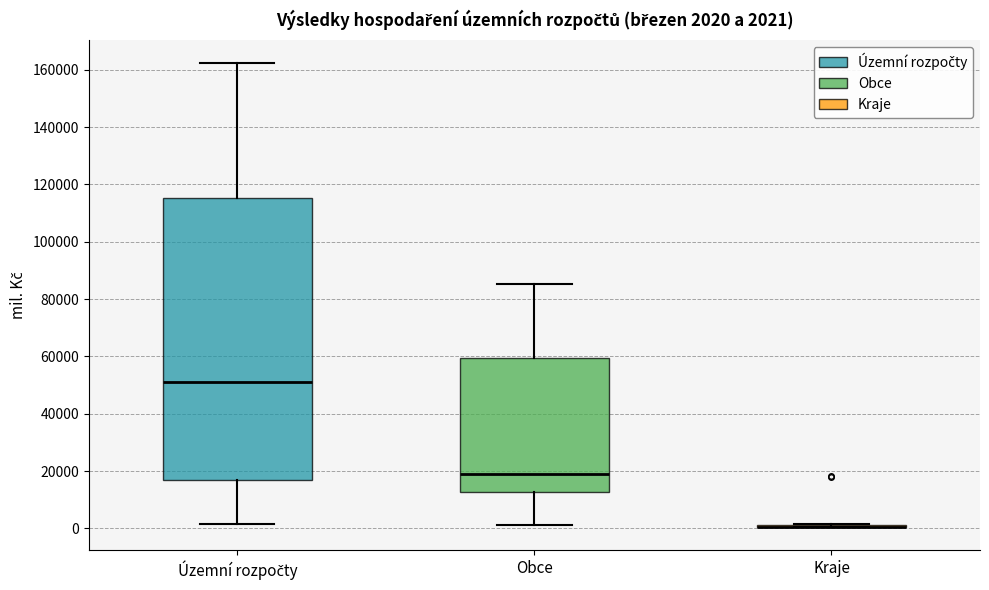

Comparing the boxes themselves (not the whiskers), which one is the tallest?

Územní rozpočty